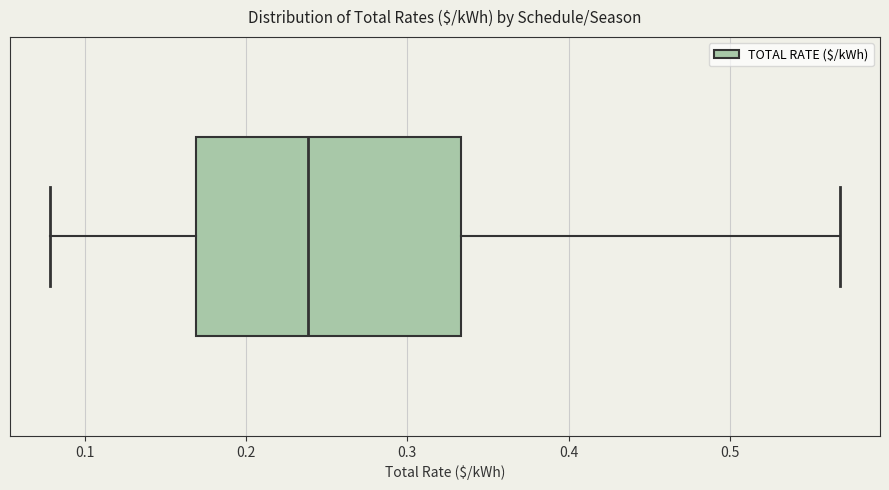

Transcribe this box plot: give where the median line is, the range the box spans, and where the two whiskers end, as read against the x-axis. The values are not printed on the chart, so give them approximately, as read against the axis.

median 0.24, box 0.17 to 0.33, whiskers 0.08 to 0.57